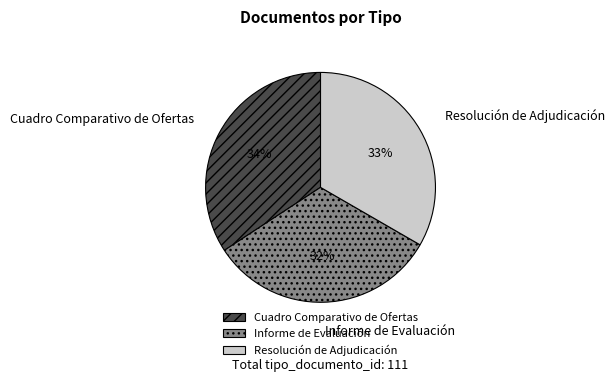

How many slices are in this pie chart?

3